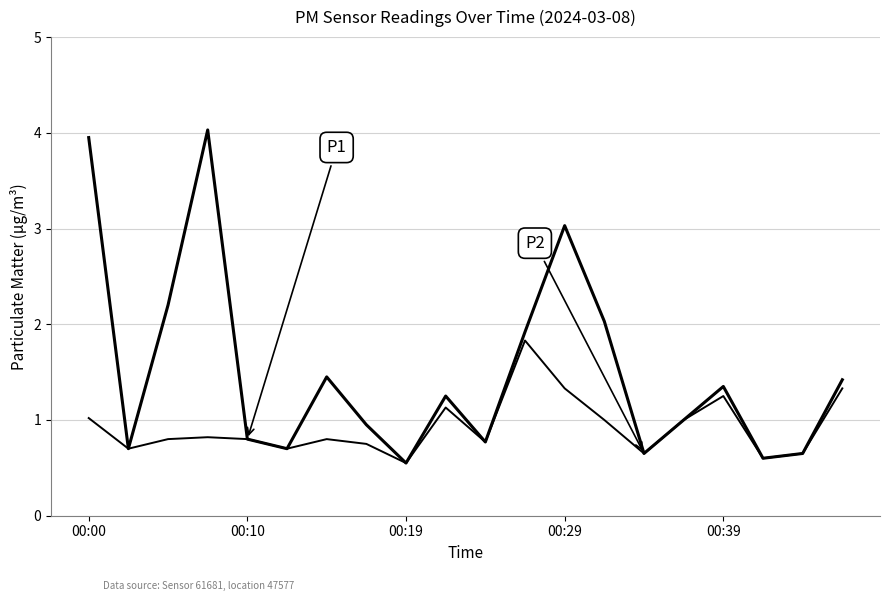

Is this an area chart (filled region under the line)?

No